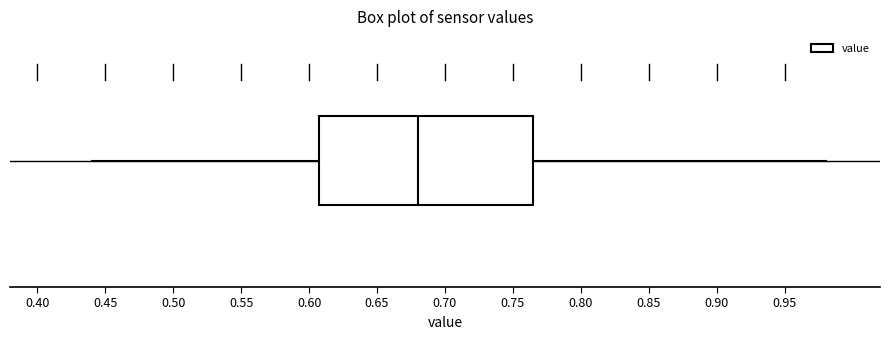

Read this box plot against the x-axis: the position of the median line, the range covered by the box, and the ends of both whiskers. The values are not printed on the chart, so give them approximately, as read against the axis.

median 0.680, box 0.610 to 0.765, whiskers 0.440 to 0.980